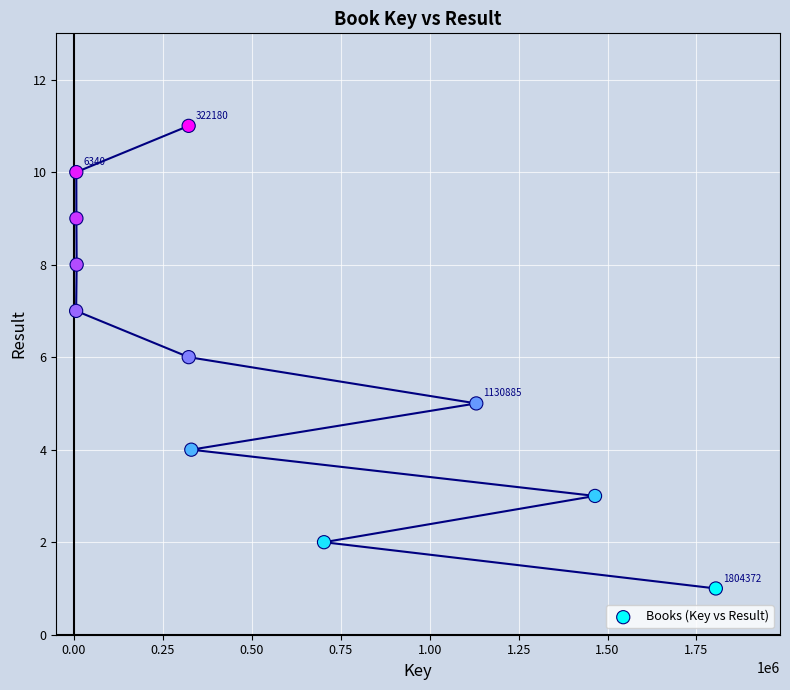

What is the average Y value?

6